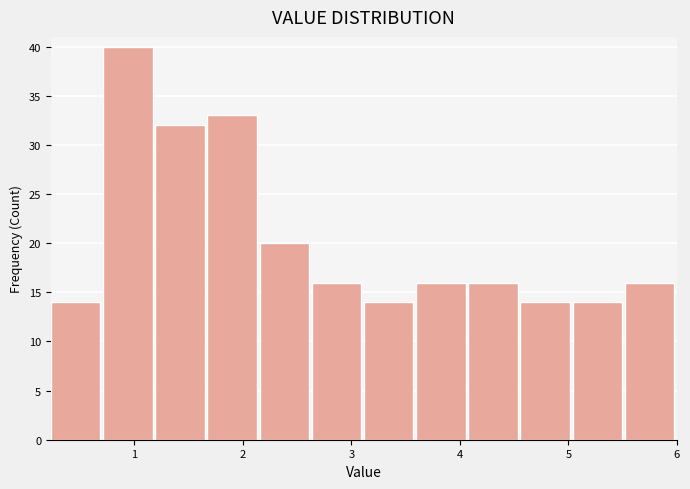

Reading left to right, transcribe this chart: for each bar, give the range it covers on the x-axis and its height. Neither the bar edges nor the heights are printed on the chart, so give them approximately, as read against the axes.

0.2 to 0.7: 14
0.7 to 1.2: 40
1.2 to 1.7: 32
1.7 to 2.2: 33
2.2 to 2.6: 20
2.6 to 3.1: 16
3.1 to 3.6: 14
3.6 to 4.1: 16
4.1 to 4.6: 16
4.6 to 5.0: 14
5.0 to 5.5: 14
5.5 to 6.0: 16